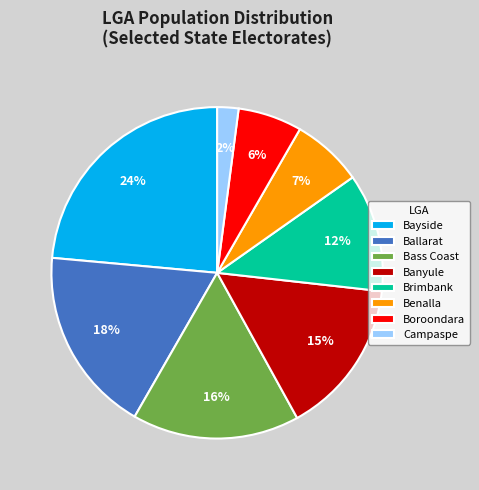

Which slice is the smallest?

Campaspe